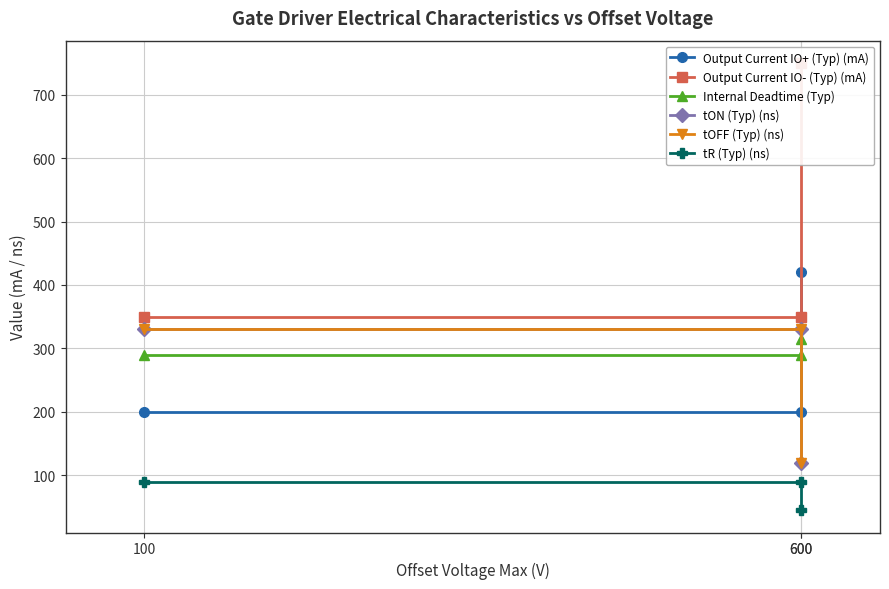

What is the value of the tOFF (Typ) (ns) point at the 2nd from the left?

330